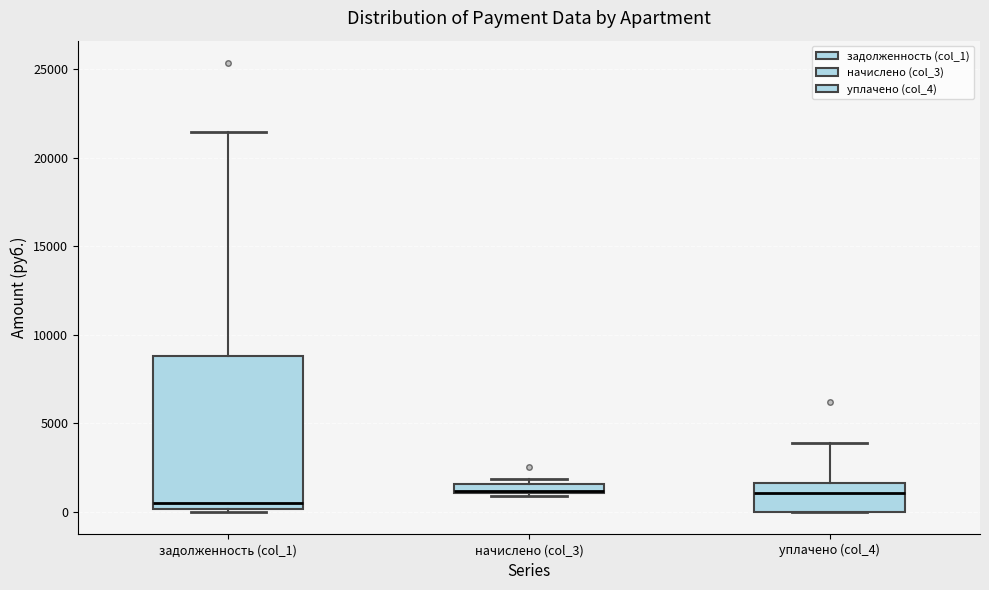

Where does the median line of the box for задолженность (col_1) sit on the y-axis? The values are not printed on the chart, so give them approximately, as read against the axis.

500